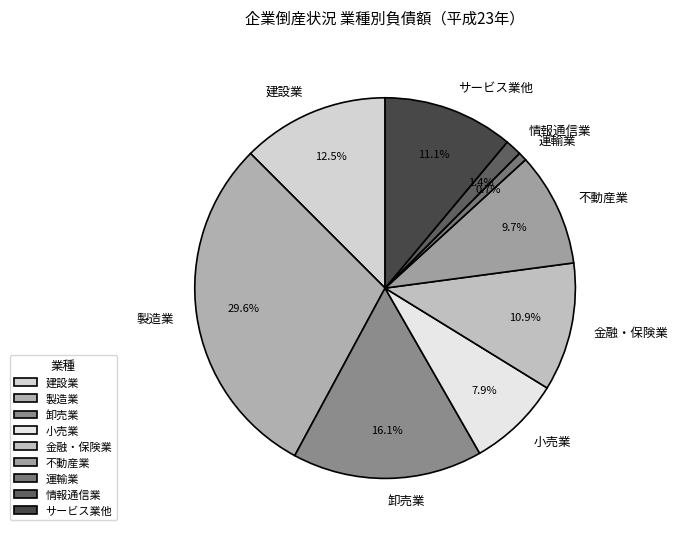

Count the number of slices in the pie.

9